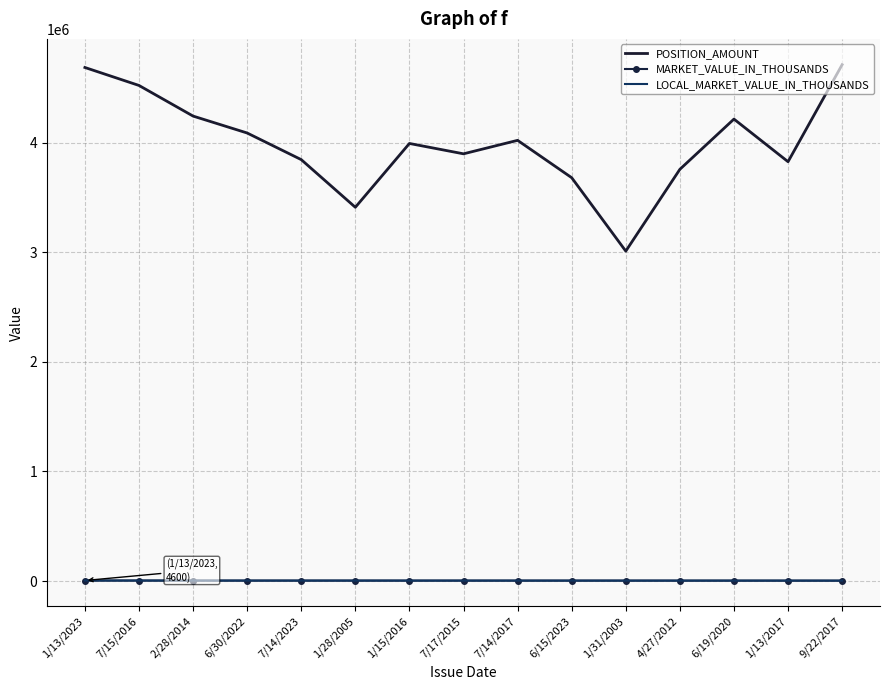

Rank the series by their maximum value, from lowest to highest.

MARKET_VALUE_IN_THOUSANDS, LOCAL_MARKET_VALUE_IN_THOUSANDS, POSITION_AMOUNT